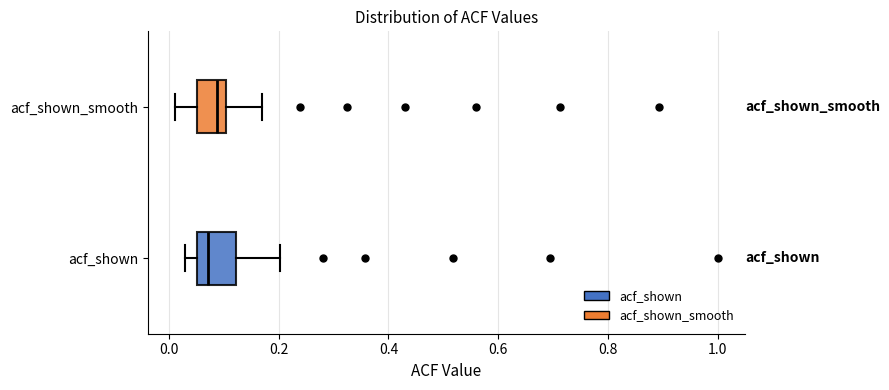

Reading bottom to top, read every box against the x-axis: the position of its median line, the range the box covers, and the ends of its whiskers. The values are not printed on the chart, so give them approximately, as read against the axis.

acf_shown: median 0.08, box 0.06 to 0.12, whiskers 0.02 to 0.20
acf_shown_smooth: median 0.08, box 0.06 to 0.10, whiskers 0.02 to 0.18